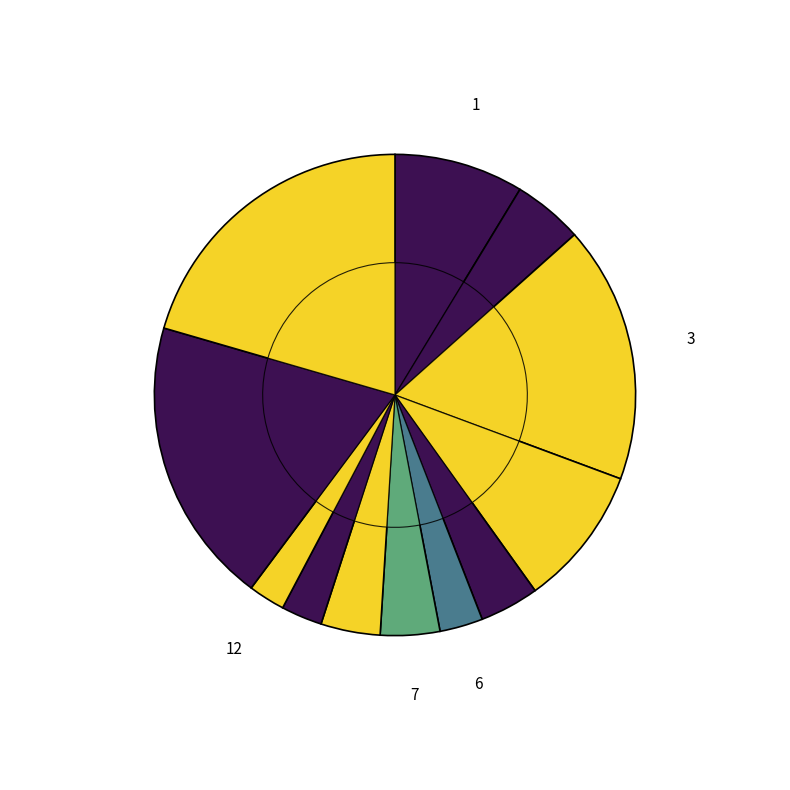

The 1 slice represents 9% of the pie. True or false?

True